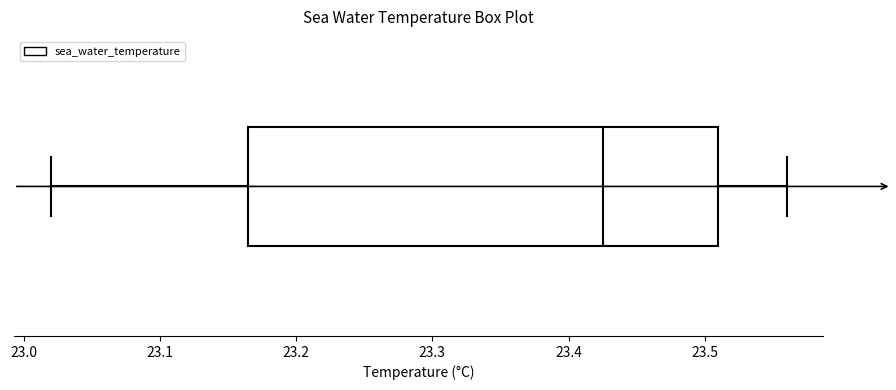

Transcribe this box plot: give where the median line is, the range the box spans, and where the two whiskers end, as read against the x-axis. The values are not printed on the chart, so give them approximately, as read against the axis.

median 23.43, box 23.17 to 23.51, whiskers 23.02 to 23.56